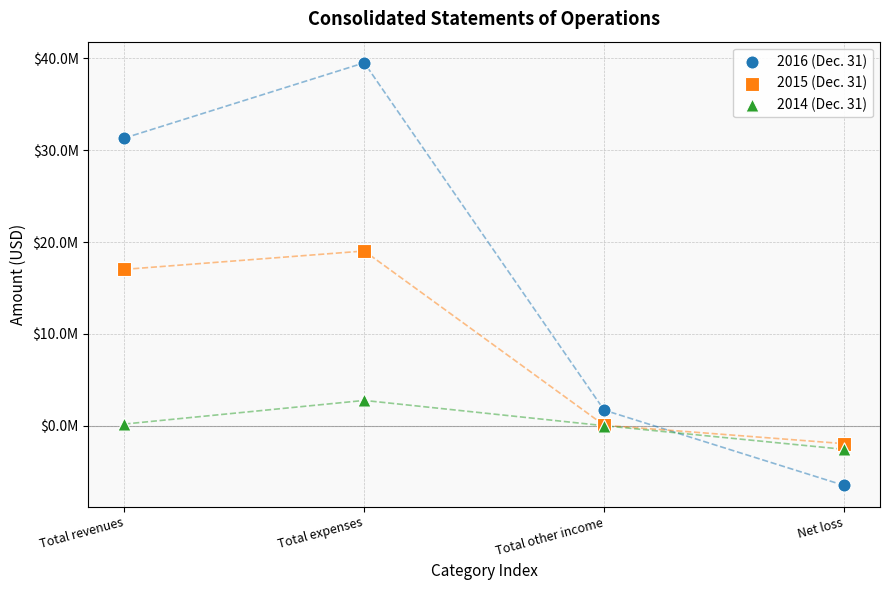

What are all the series names shown in the legend?

2016 (Dec. 31), 2015 (Dec. 31), 2014 (Dec. 31)